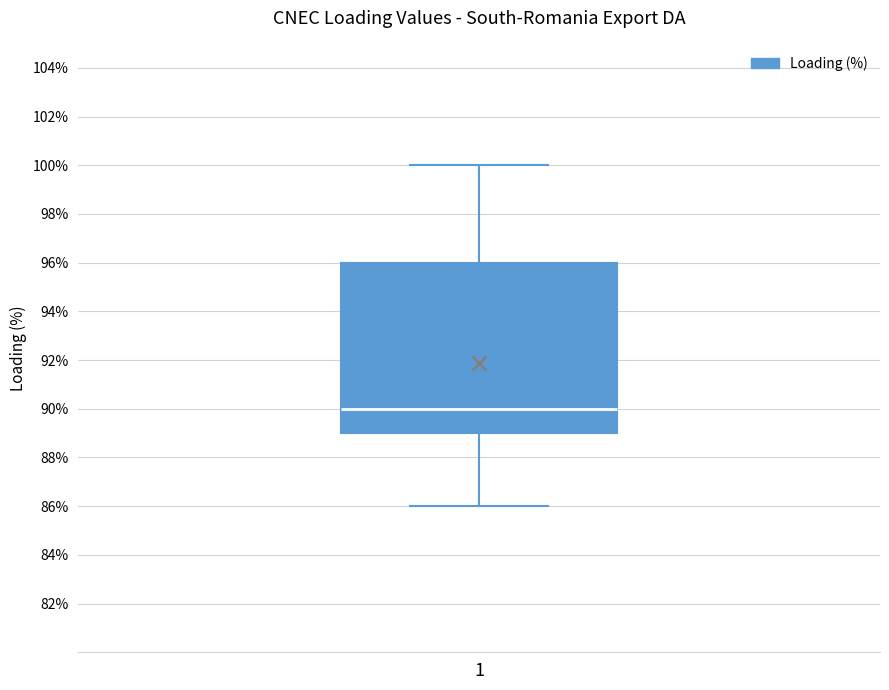

Where is the upper edge of the box at x = 1 on the y-axis? The values are not printed on the chart, so give them approximately, as read against the axis.

96